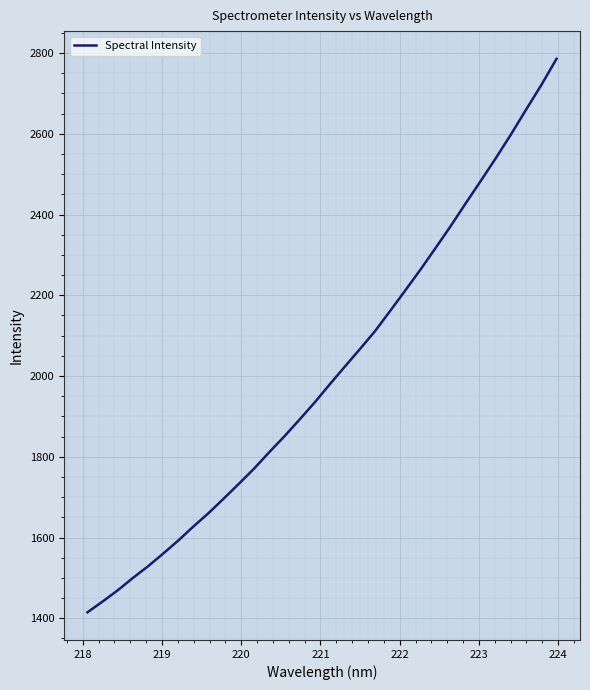

What is the difference between the maximum and minimum values?

1371.0